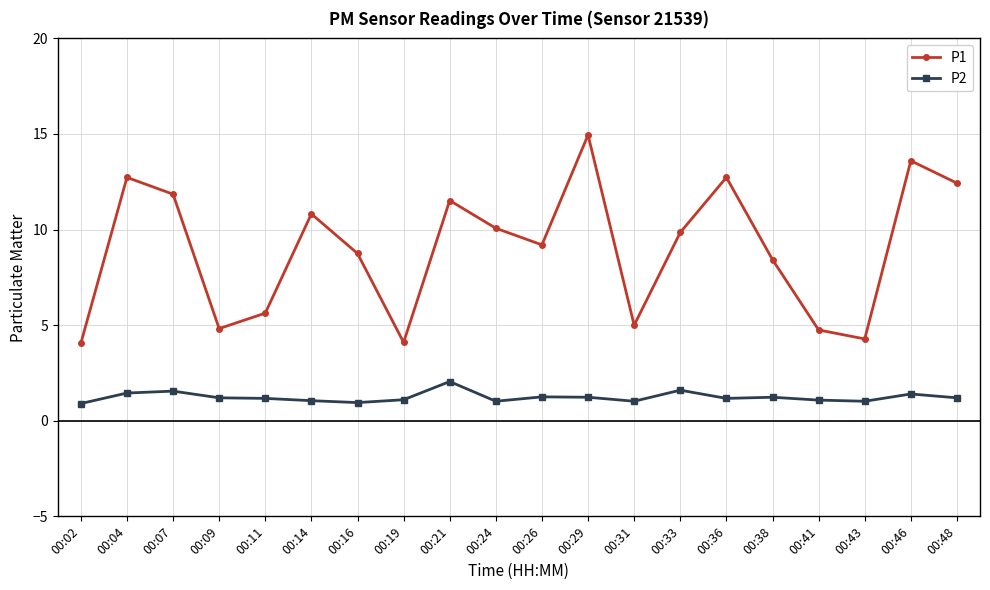

True or false: P1 and P2 cross at least once.

False